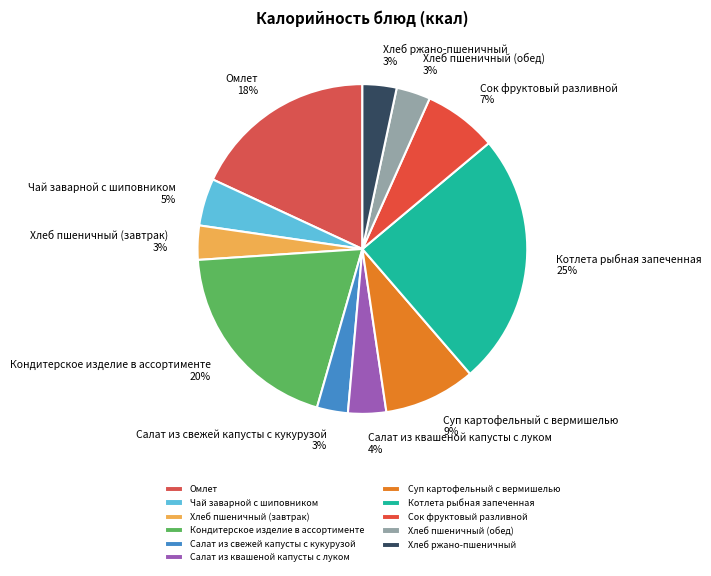

Rank the categories by value from highest to lowest.

Котлета рыбная запеченная, Кондитерское изделие в ассортименте, Омлет, Суп картофельный с вермишелью, Сок фруктовый разливной, Чай заварной с шиповником, Салат из квашеной капусты с луком, Хлеб пшеничный (завтрак), Хлеб пшеничный (обед), Хлеб ржано-пшеничный, Салат из свежей капусты с кукурузой